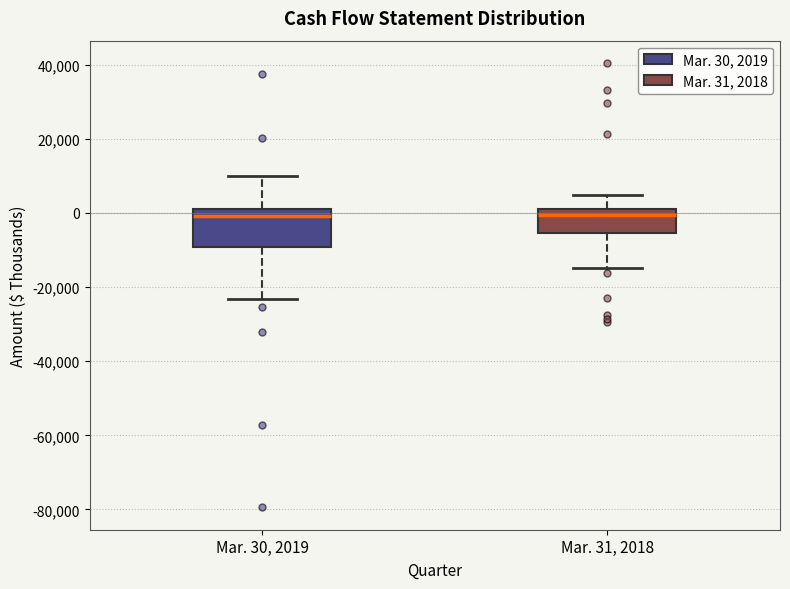

Reading left to right, read every box against the y-axis: the position of its median line, the range the box covers, and the ends of its whiskers. The values are not printed on the chart, so give them approximately, as read against the axis.

Mar. 30, 2019: median 0 (just below the box's upper edge), box -10000 to 0, whiskers -24000 to 10000
Mar. 31, 2018: median 0, box -6000 to 2000, whiskers -14000 to 4000